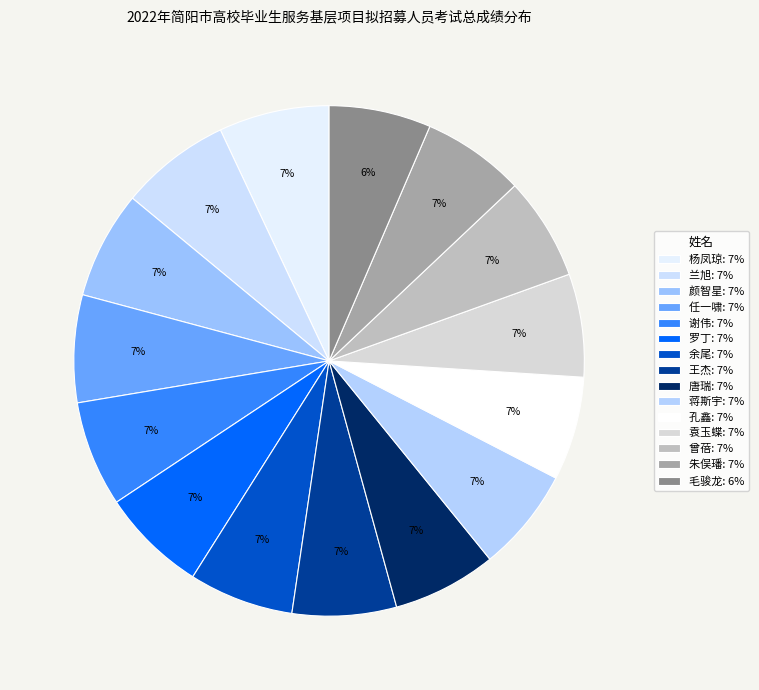

Which slice is the smallest?

毛骏龙